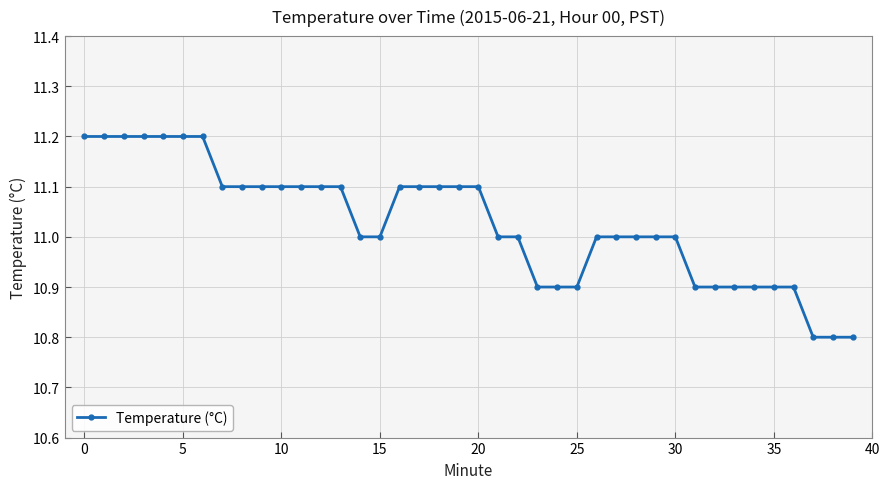

Is this an area chart (filled region under the line)?

No